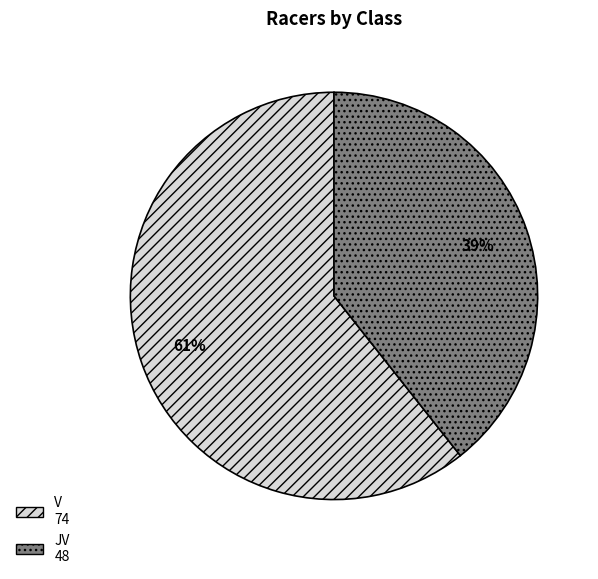

Which has a higher value, JV or V?

V